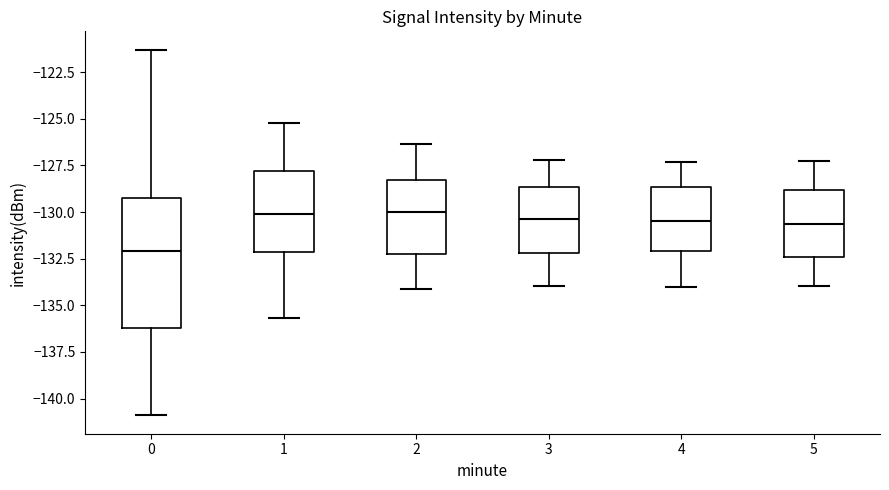

Reading left to right, transcribe this box plot: for each box, give where its median line is, the range the box spans, and where its two whiskers end, as read against the y-axis. The values are not printed on the chart, so give them approximately, as read against the axis.

0: median -132.0, box -136.0 to -129.0, whiskers -141.0 to -121.5
1: median -130.0, box -132.0 to -128.0, whiskers -135.5 to -125.0
2: median -130.0, box -132.5 to -128.5, whiskers -134.0 to -126.5
3: median -130.5, box -132.0 to -128.5, whiskers -134.0 to -127.0
4: median -130.5, box -132.0 to -128.5, whiskers -134.0 to -127.5
5: median -130.5, box -132.5 to -129.0, whiskers -134.0 to -127.5